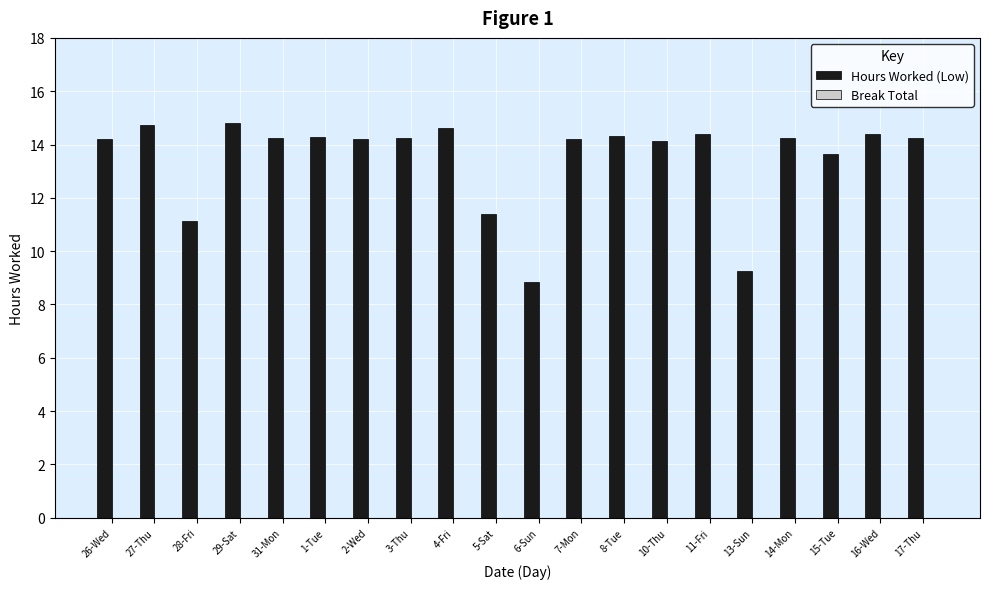

What is the label of the 7th bar from the left?

2-Wed